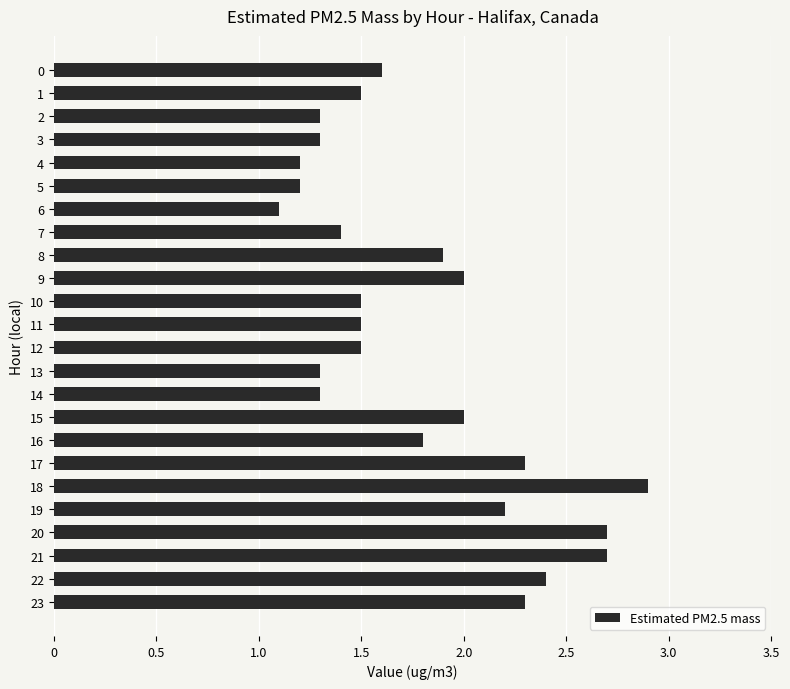

How many data points does each series have?

24